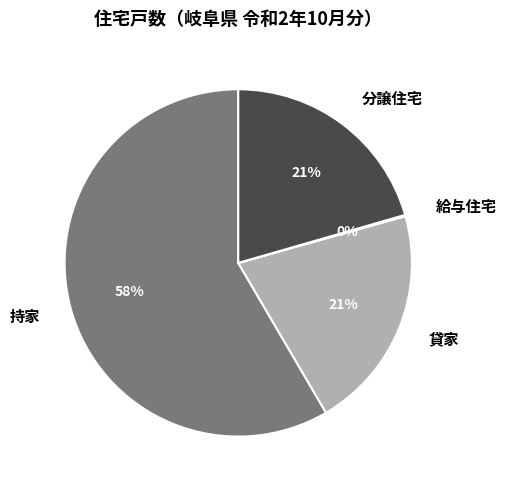

Is the sum of 貸家 and 分譲住宅 greater than half?

No